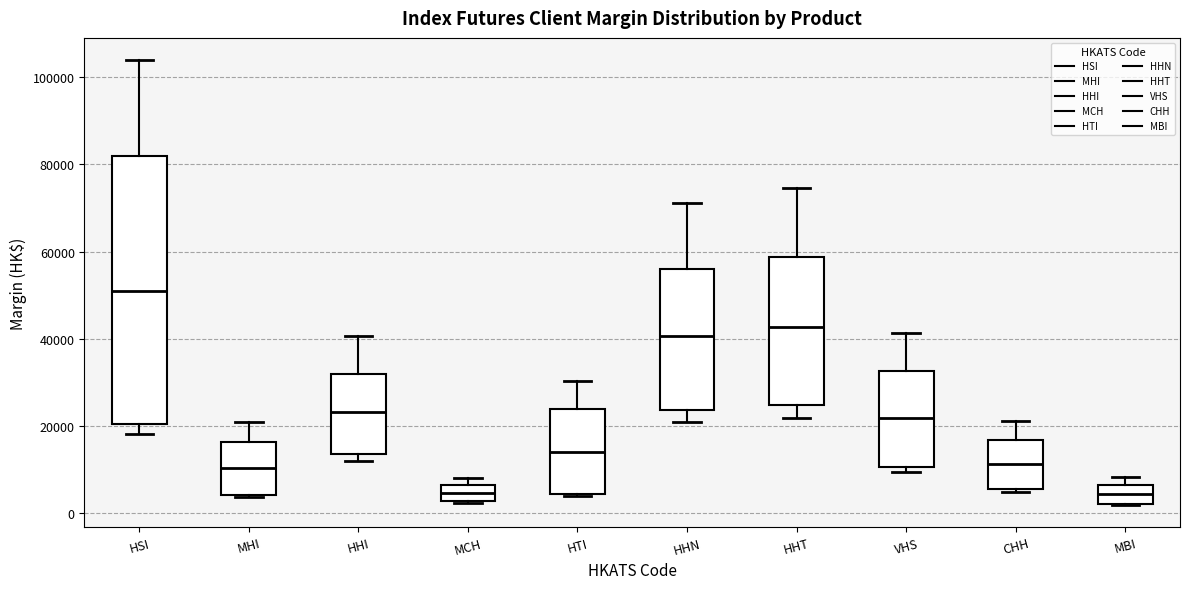

Which box is the tallest, from its lower edge to its upper edge?

HSI